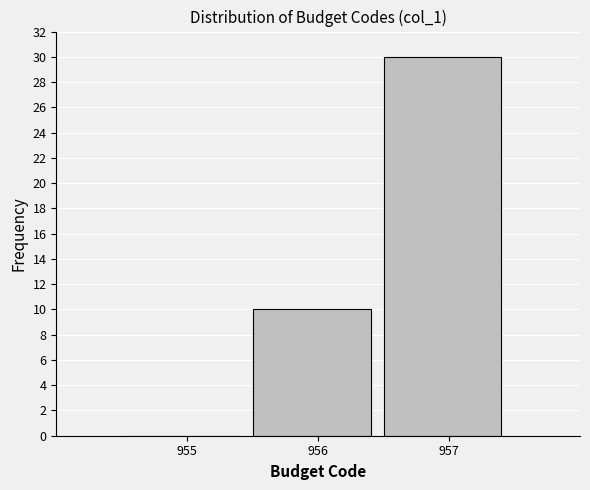

Reading right to left, extract all data points from this chart.

957=30	956=10	955=0